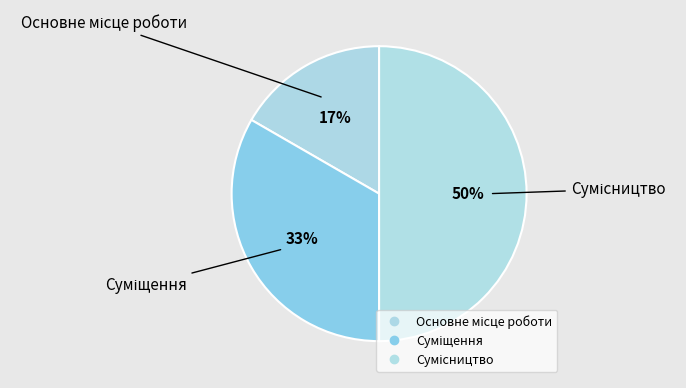

What is the ratio of the value at Суміщення to the value at Основне місце роботи?

2.0